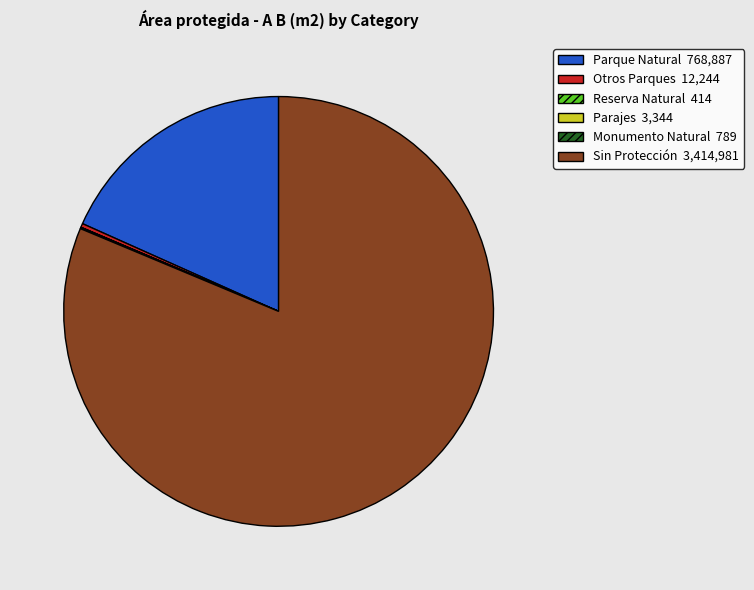

Is it true that Sin Protección is 81% of the pie?

True